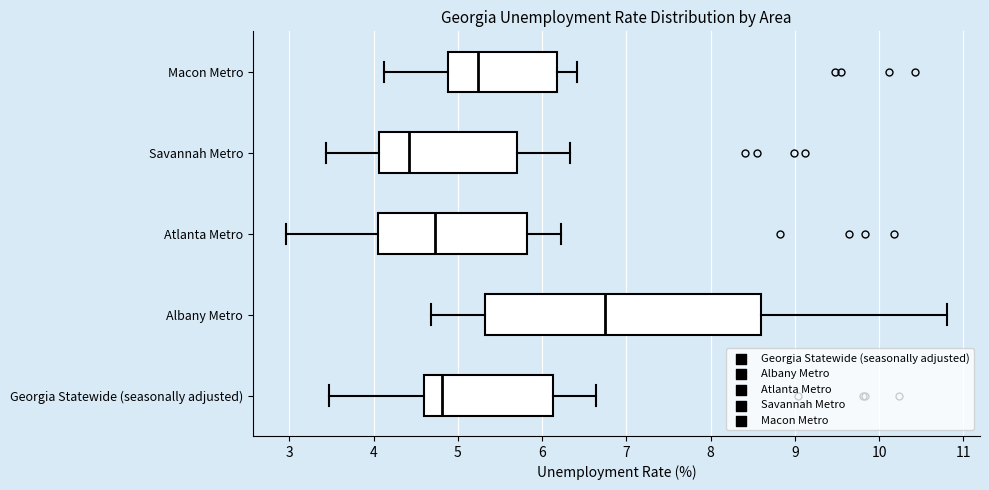

Which box's median line is the furthest to the right?

Albany Metro